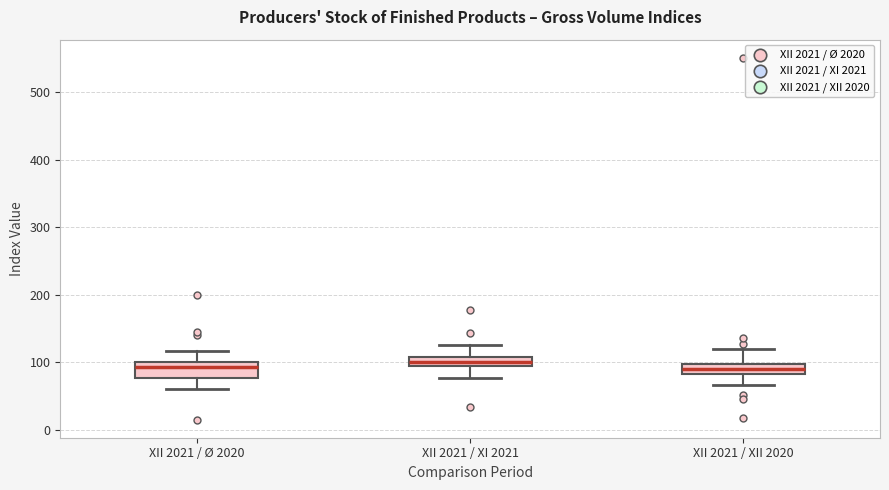

Where does the upper whisker of the box for XII 2021 / Ø 2020 end on the y-axis? The values are not printed on the chart, so give them approximately, as read against the axis.

120